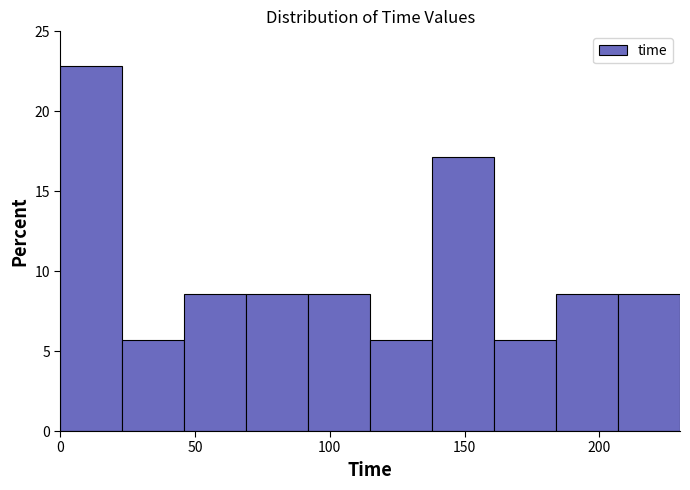

Reading left to right, transcribe this chart: for each bar, give the range it covers on the x-axis and its height. Neither the bar edges nor the heights are printed on the chart, so give them approximately, as read against the axes.

0 to 23: 23.0
23 to 46: 5.5
46 to 69: 8.5
69 to 92: 8.5
92 to 115: 8.5
115 to 138: 5.5
138 to 161: 17.0
161 to 184: 5.5
184 to 207: 8.5
207 to 230: 8.5